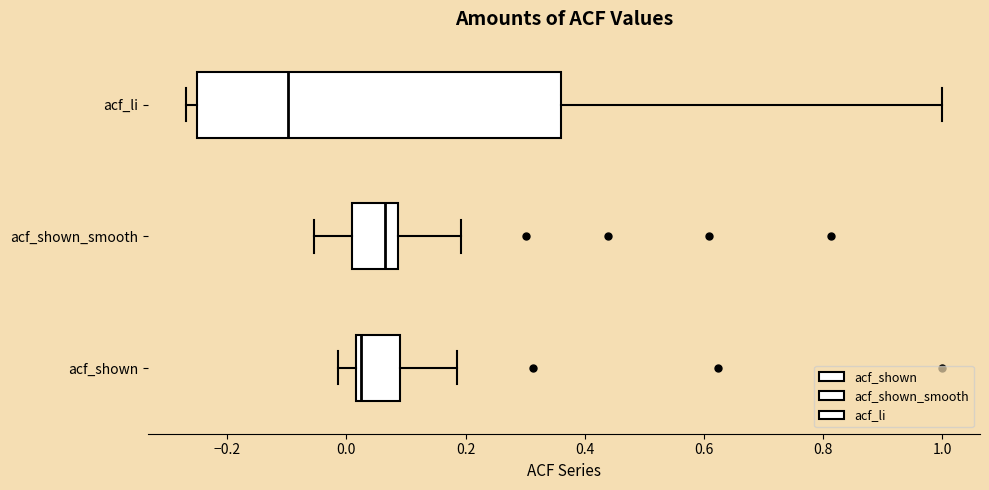

Reading bottom to top, transcribe this box plot: for each box, give where its median line is, the range the box spans, and where its two whiskers end, as read against the x-axis. The values are not printed on the chart, so give them approximately, as read against the axis.

acf_shown: median 0.02 (just right of the box's left edge), box 0.02 to 0.10, whiskers -0.02 to 0.18
acf_shown_smooth: median 0.06, box 0.00 to 0.08, whiskers -0.06 to 0.20
acf_li: median -0.10, box -0.24 to 0.36, whiskers -0.26 to 1.00